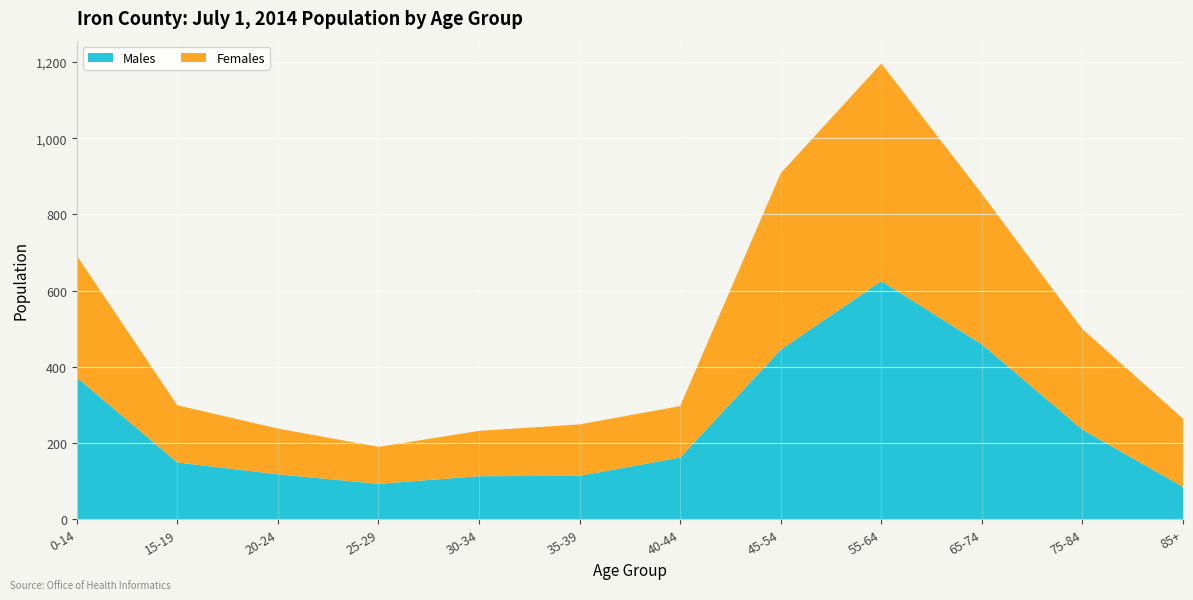

Reading left to right, extract all data points from this chart.

Males: 0-14=372	15-19=149	20-24=118	25-29=93	30-34=113	35-39=114	40-44=162	45-54=445	55-64=625	65-74=459	75-84=235	85+=85
Females: 0-14=320	15-19=150	20-24=120	25-29=97	30-34=119	35-39=135	40-44=135	45-54=463	55-64=571	65-74=395	75-84=264	85+=179